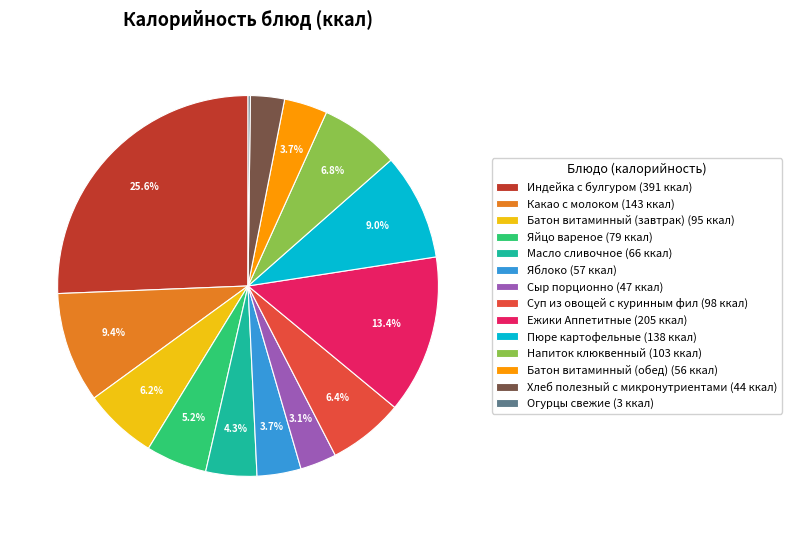

Is it true that Масло сливочное is 15% of the pie?

False